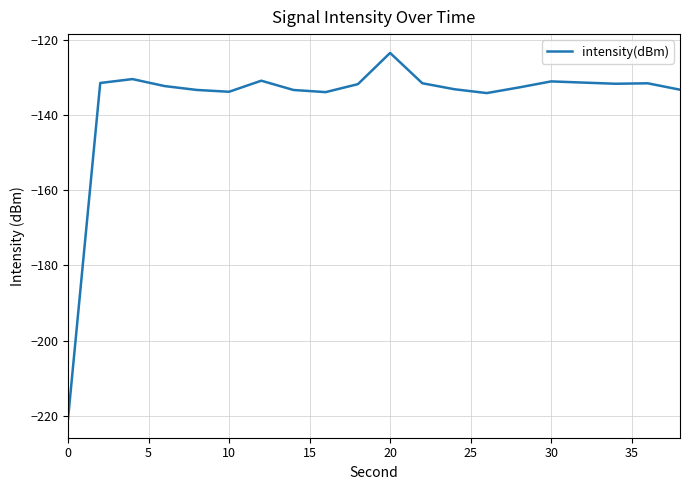

What is the minimum value shown in the chart?

-220.8